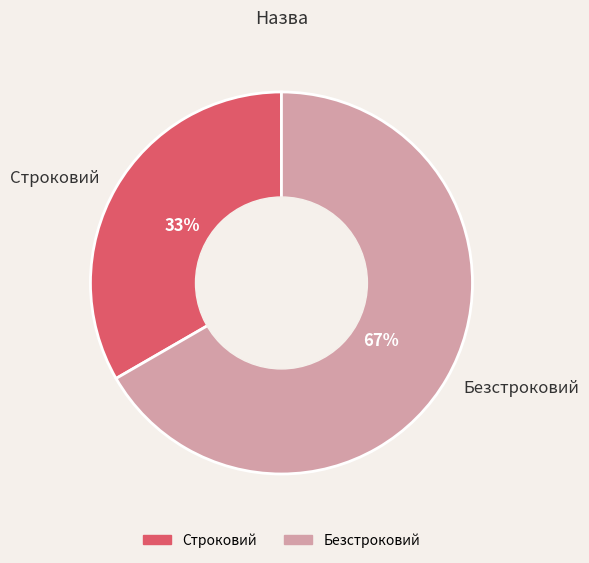

What is the ratio of the value at Строковий to the value at Безстроковий?

0.5